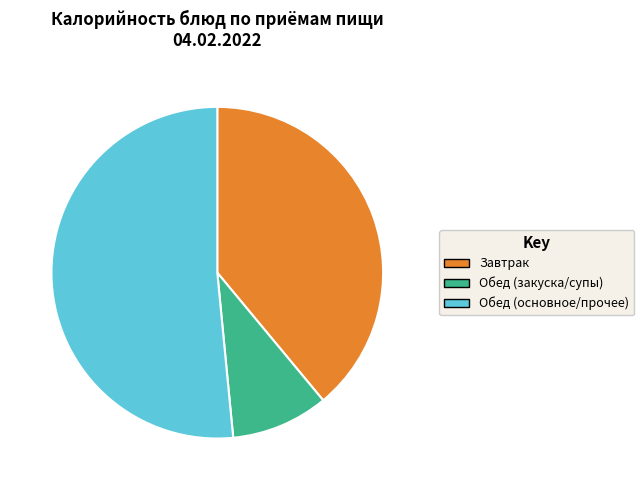

Combined, do Обед (закуска/супы) and Обед (основное/прочее) account for over 50%?

Yes